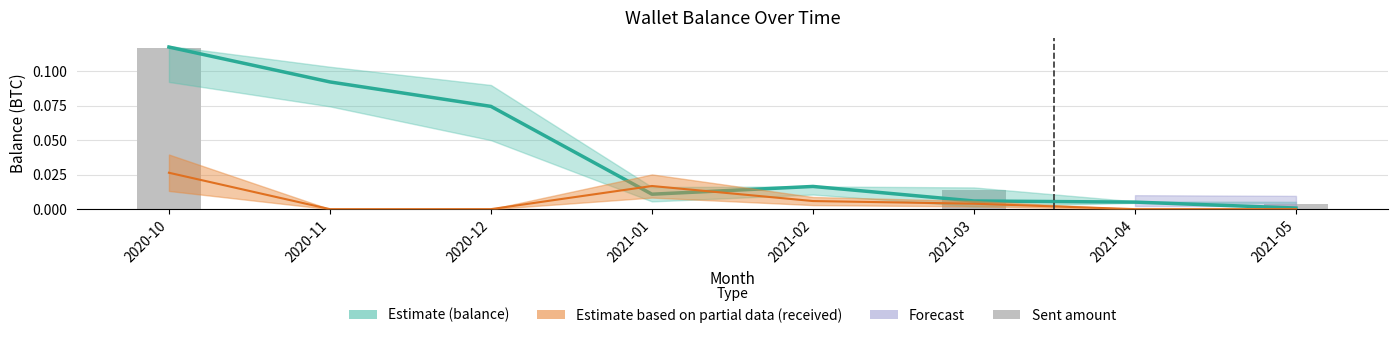

What is the sum of all balance values?

0.3